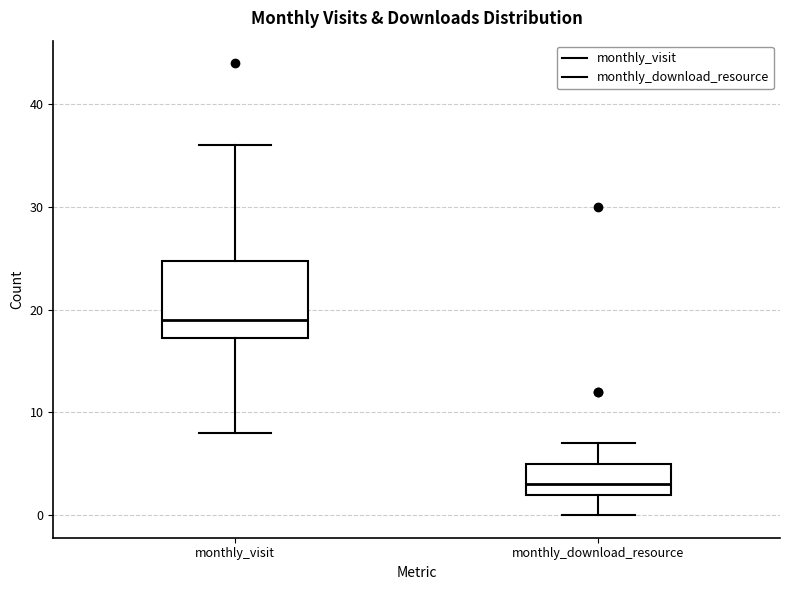

Reading left to right, transcribe this box plot: for each box, give where its median line is, the range the box spans, and where its two whiskers end, as read against the y-axis. The values are not printed on the chart, so give them approximately, as read against the axis.

monthly_visit: median 19, box 17 to 25, whiskers 8 to 36
monthly_download_resource: median 3, box 2 to 5, whiskers 0 to 7